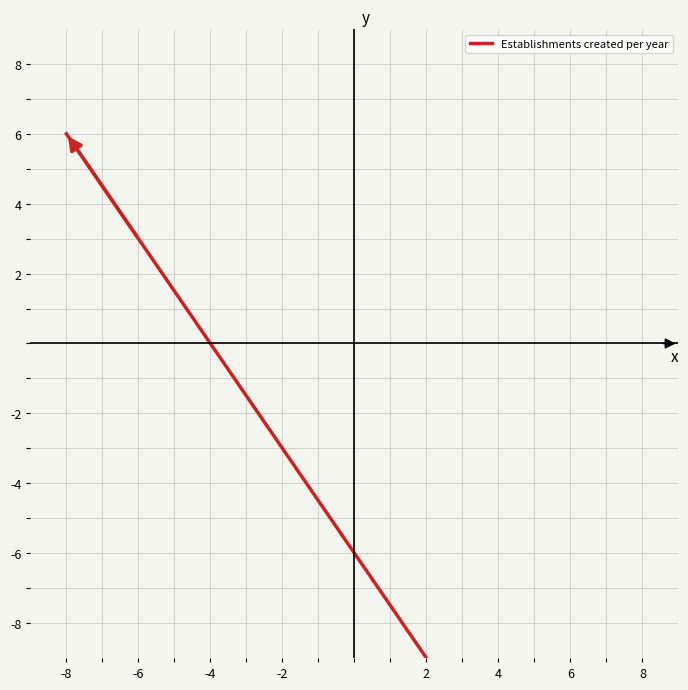

What is the value of the 14th point from the left?

-13.5